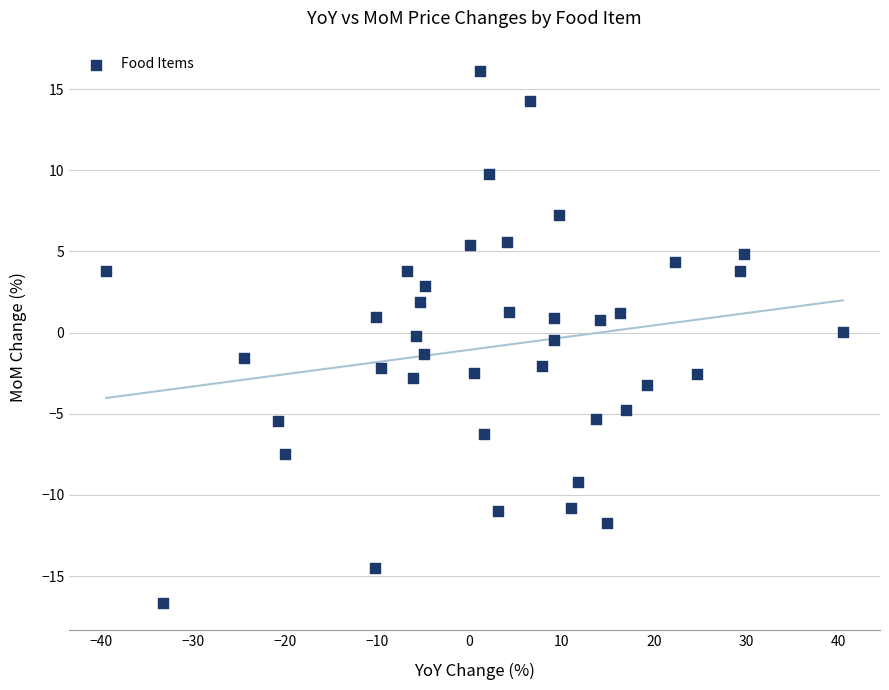

What is the range of X values (max minus min)?

80.0